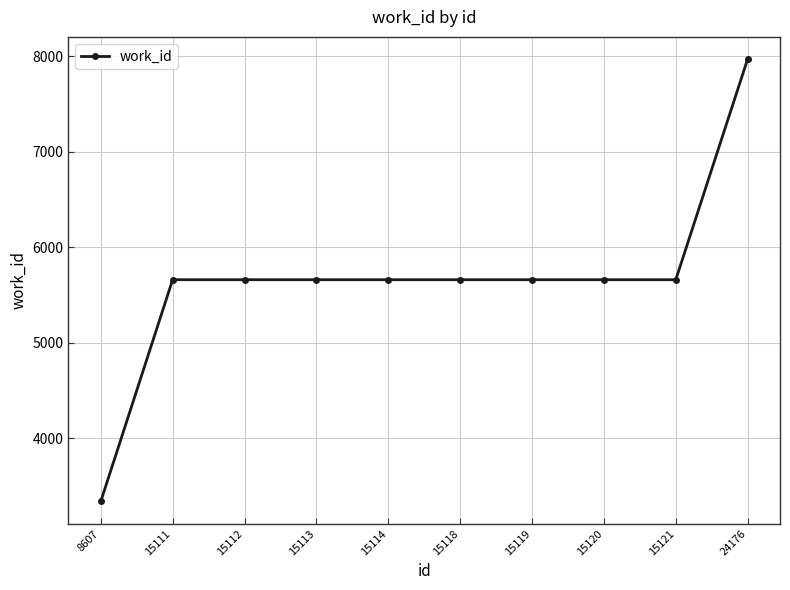

What is the sum of the values at 15114 and 15112?

11316